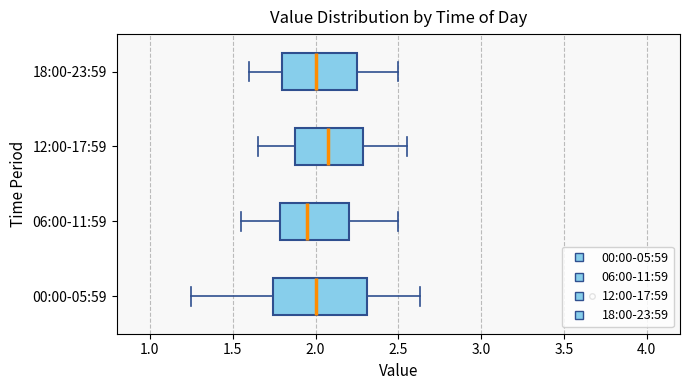

Reading bottom to top, read every box against the x-axis: the position of its median line, the range the box covers, and the ends of its whiskers. The values are not printed on the chart, so give them approximately, as read against the axis.

00:00-05:59: median 2.00, box 1.75 to 2.30, whiskers 1.25 to 2.65
06:00-11:59: median 1.95, box 1.80 to 2.20, whiskers 1.55 to 2.50
12:00-17:59: median 2.10, box 1.90 to 2.30, whiskers 1.65 to 2.55
18:00-23:59: median 2.00, box 1.80 to 2.25, whiskers 1.60 to 2.50